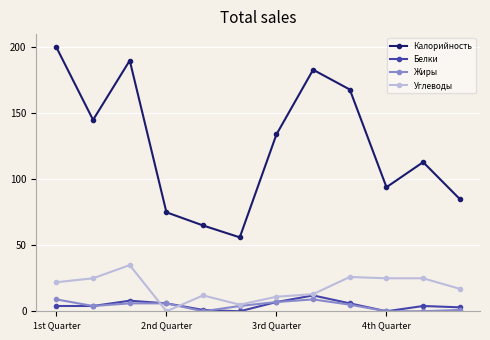

Does the chart have visible grid lines?

Yes